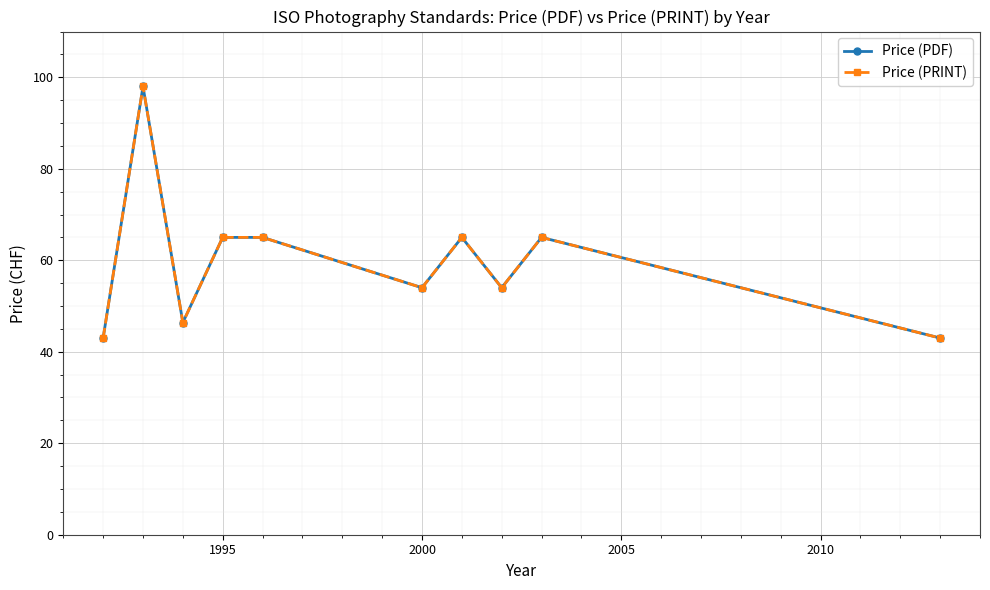

Reading left to right, transcribe all the data shown in this chart.

Price (PDF): 43.0	98.0	46.4	65.0	65.0	54.0	65.0	54.0	65.0	43.0
Price (PRINT): 43.0	98.0	46.4	65.0	65.0	54.0	65.0	54.0	65.0	43.0